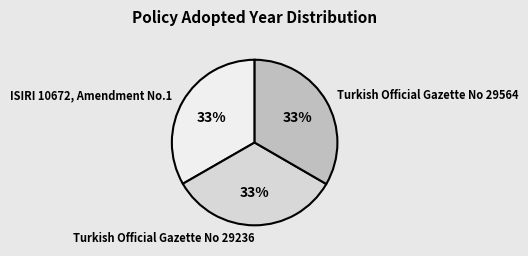

Do Turkish Official Gazette No 29236 and ISIRI 10672, Amendment No.1 together represent more than half of the pie?

Yes